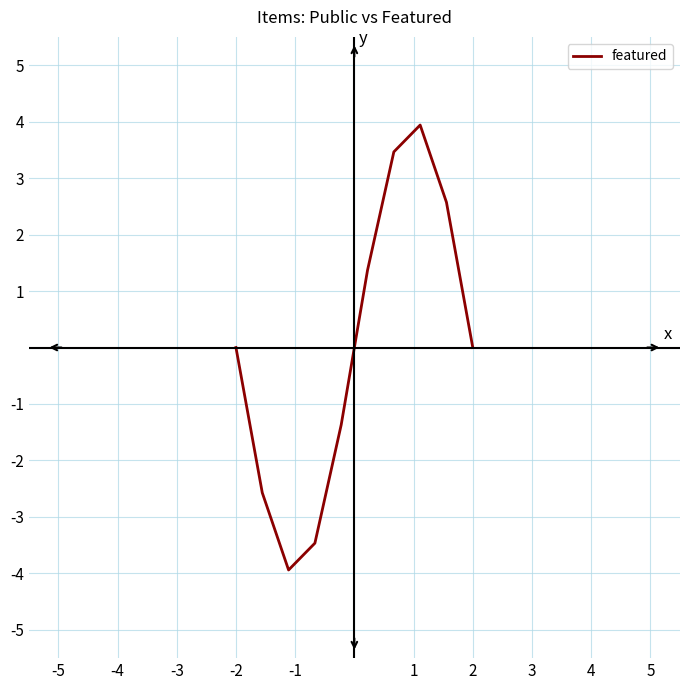

What is the difference between the maximum and minimum values?

7.9